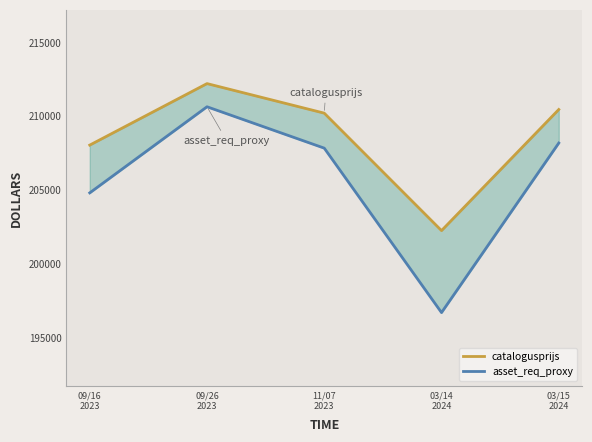

Does the chart display data point markers on the line(s)?

No